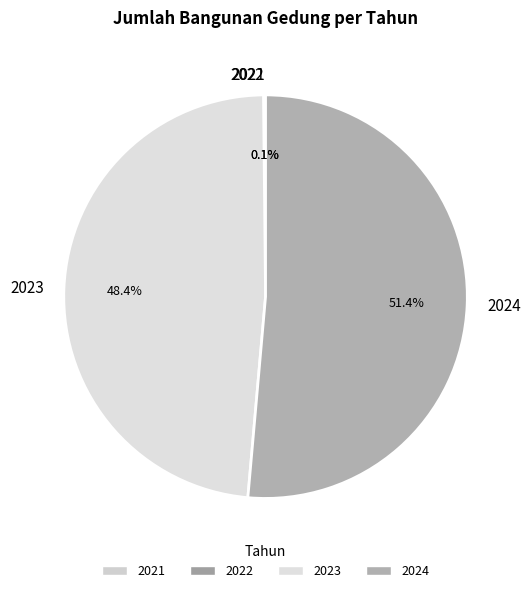

Does 2024 represent more than half of the total?

Yes